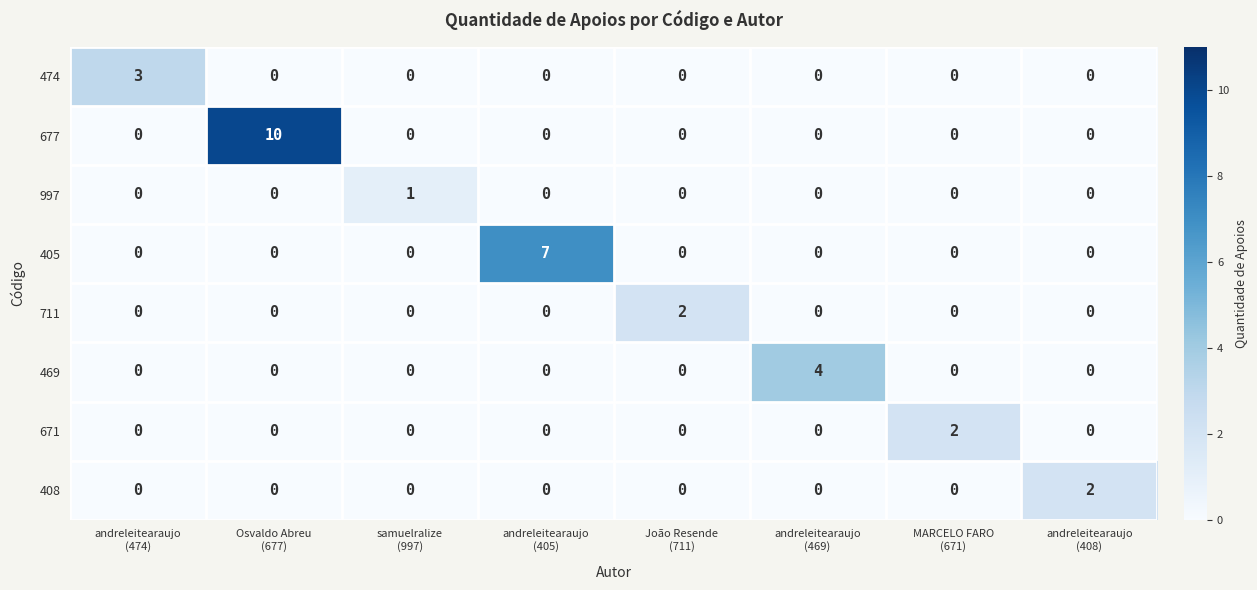

Count the number of categories in the chart.

8